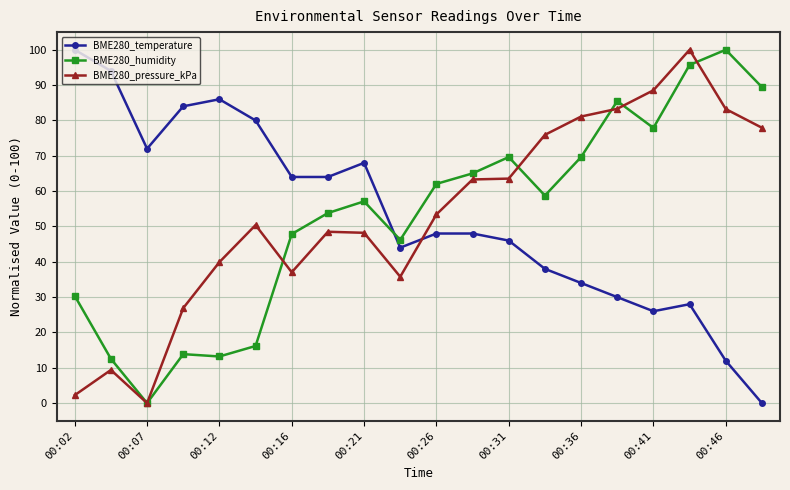

What is the maximum value for BME280_pressure_kPa?

100.0